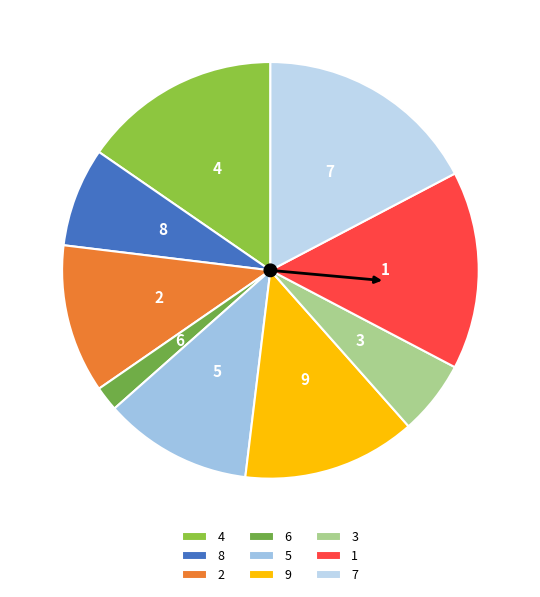

Between 8 and 2, which is larger?

2